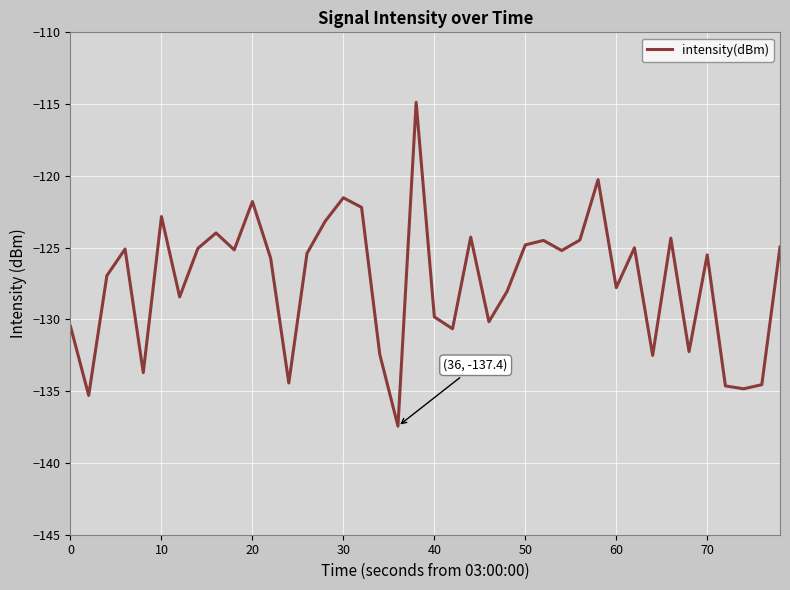

What is the greatest value displayed?

-114.9